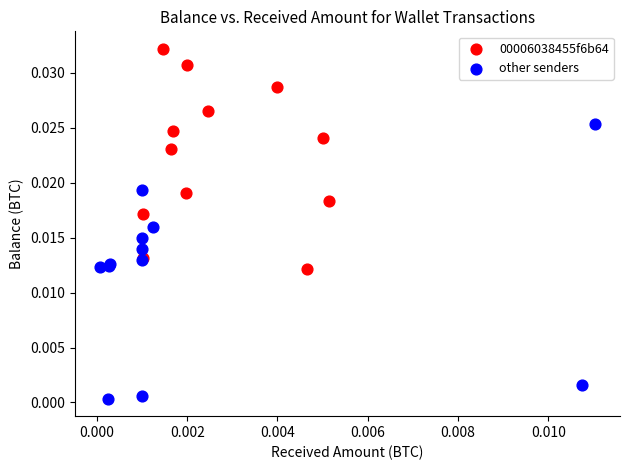

Which series contains the lowest Y value?

other senders